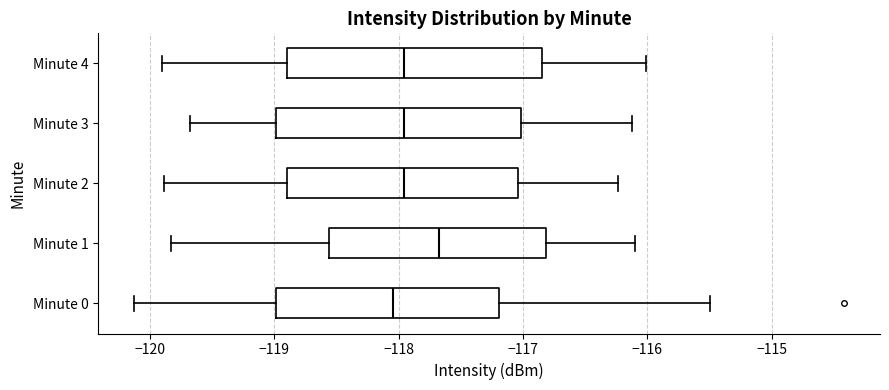

Reading bottom to top, read every box against the x-axis: the position of its median line, the range the box covers, and the ends of its whiskers. The values are not printed on the chart, so give them approximately, as read against the axis.

Minute 0: median -118.0, box -119.0 to -117.2, whiskers -120.1 to -115.5
Minute 1: median -117.7, box -118.6 to -116.8, whiskers -119.8 to -116.1
Minute 2: median -118.0, box -118.9 to -117.0, whiskers -119.9 to -116.2
Minute 3: median -118.0, box -119.0 to -117.0, whiskers -119.7 to -116.1
Minute 4: median -118.0, box -118.9 to -116.8, whiskers -119.9 to -116.0